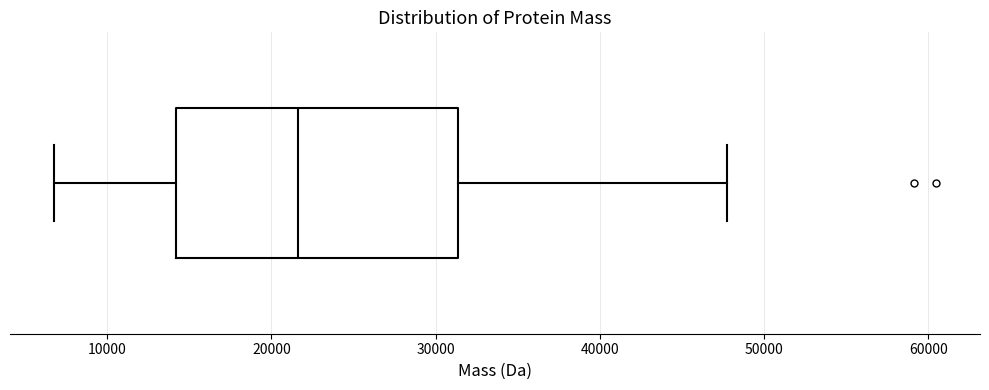

Where is the left edge of the box on the x-axis? The values are not printed on the chart, so give them approximately, as read against the axis.

14000